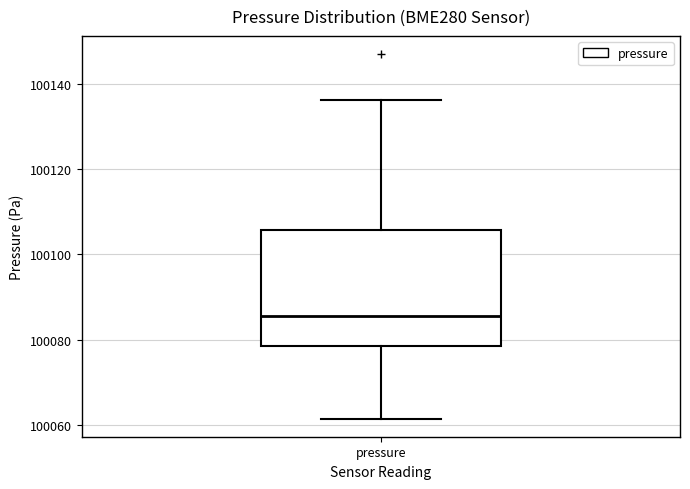

Where is the upper edge of the box for pressure on the y-axis? The values are not printed on the chart, so give them approximately, as read against the axis.

100106